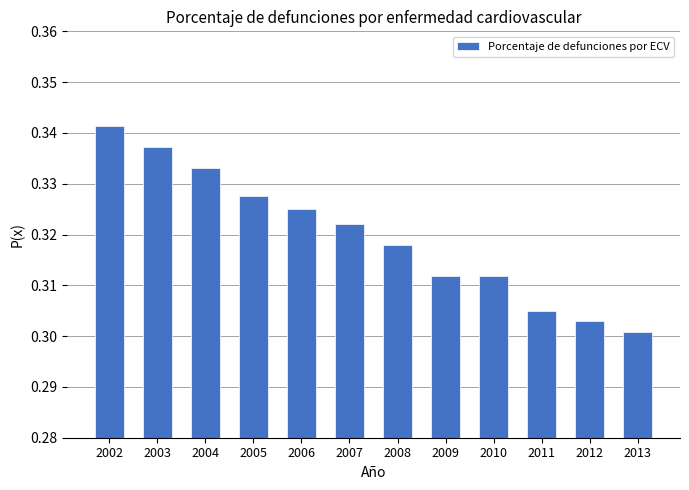

At which category does the chart reach its minimum across all series?

2013